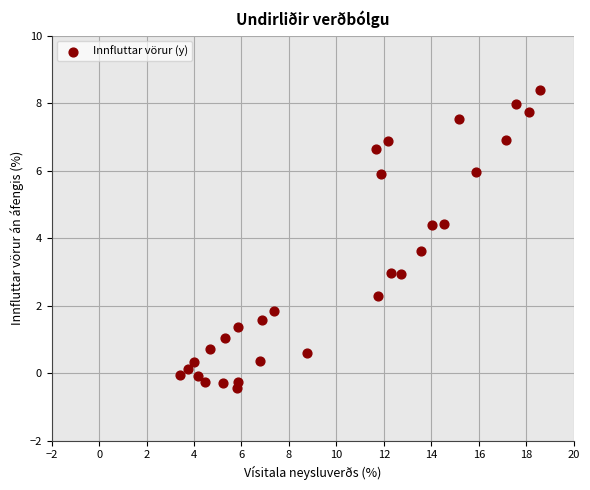

What is the range of X values (max minus min)?

15.1